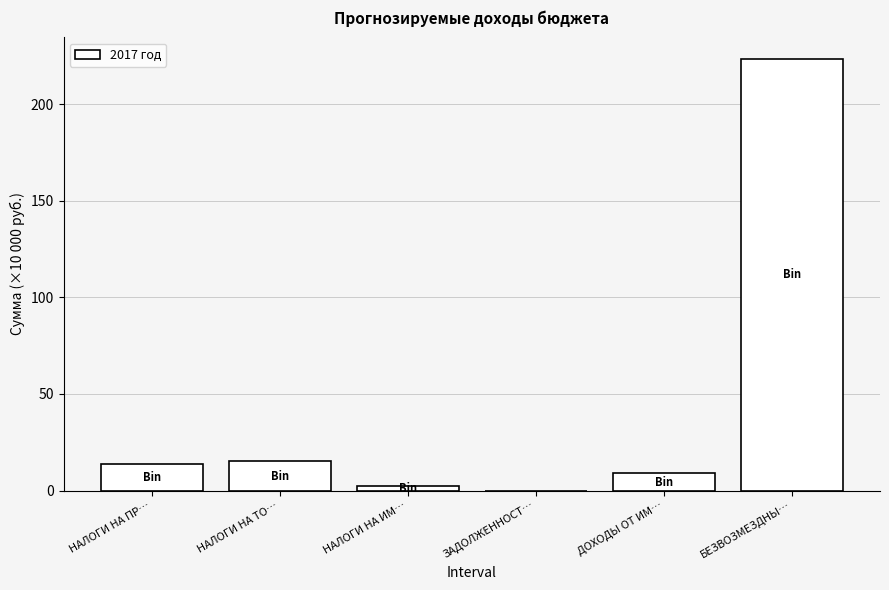

Reading left to right, what are all the values shown in this chart?

НАЛОГИ НА ПР…=14.0	НАЛОГИ НА ТО…=15.1	НАЛОГИ НА ИМ…=2.4	ЗАДОЛЖЕННОСТ…=0.0	ДОХОДЫ ОТ ИМ…=8.9	БЕЗВОЗМЕЗДНЫ…=223.3